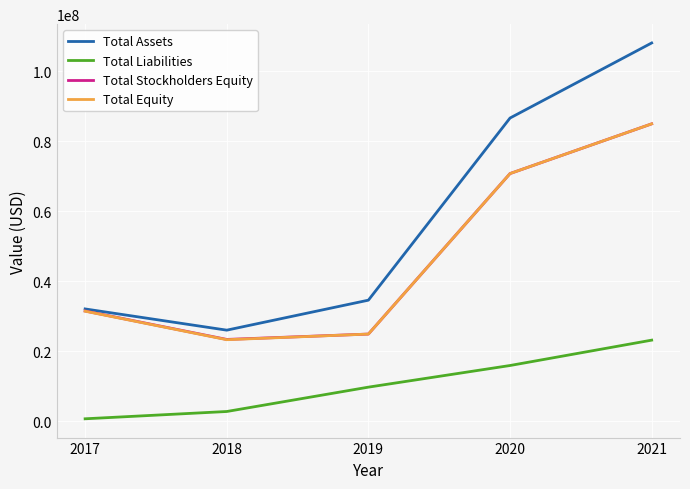

At which category is the sum across all series the highest?

2021